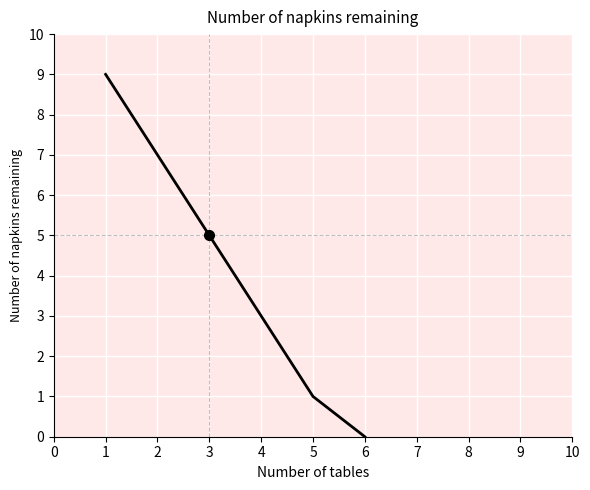

The value at 4 is 5. True or false?

False